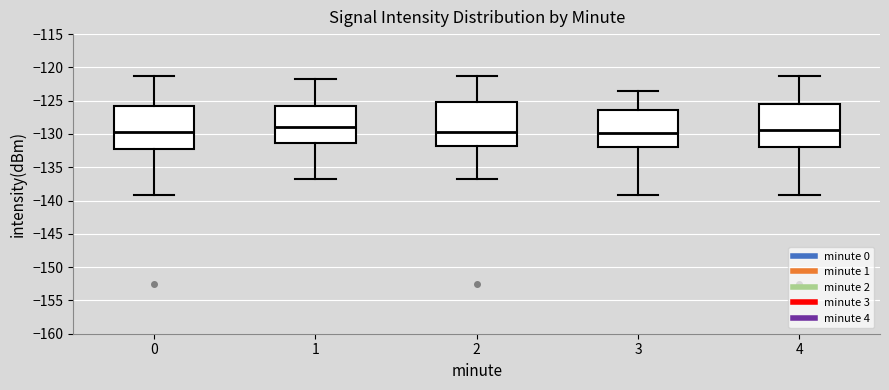

Reading left to right, transcribe this box plot: for each box, give where its median line is, the range the box spans, and where its two whiskers end, as read against the y-axis. The values are not printed on the chart, so give them approximately, as read against the axis.

0: median -129.5, box -132.5 to -125.5, whiskers -139.0 to -121.5
1: median -129.0, box -131.5 to -125.5, whiskers -136.5 to -121.5
2: median -129.5, box -132.0 to -125.0, whiskers -136.5 to -121.5
3: median -130.0, box -132.0 to -126.5, whiskers -139.0 to -123.5
4: median -129.5, box -132.0 to -125.5, whiskers -139.0 to -121.5